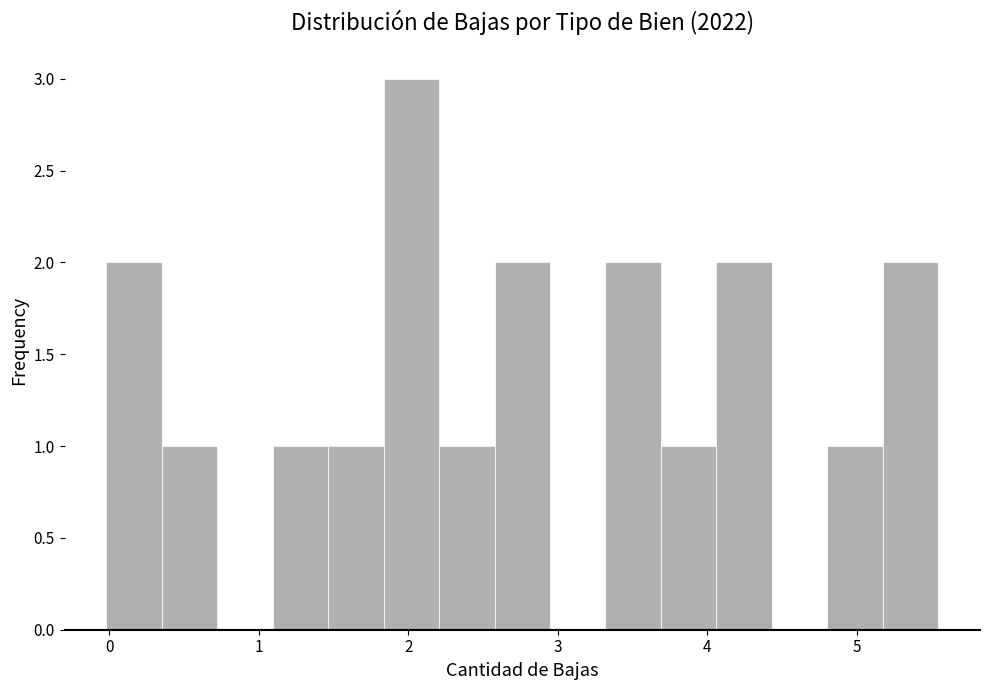

Read against the x-axis, roughly where is the centre of the tallest bar?

2.0